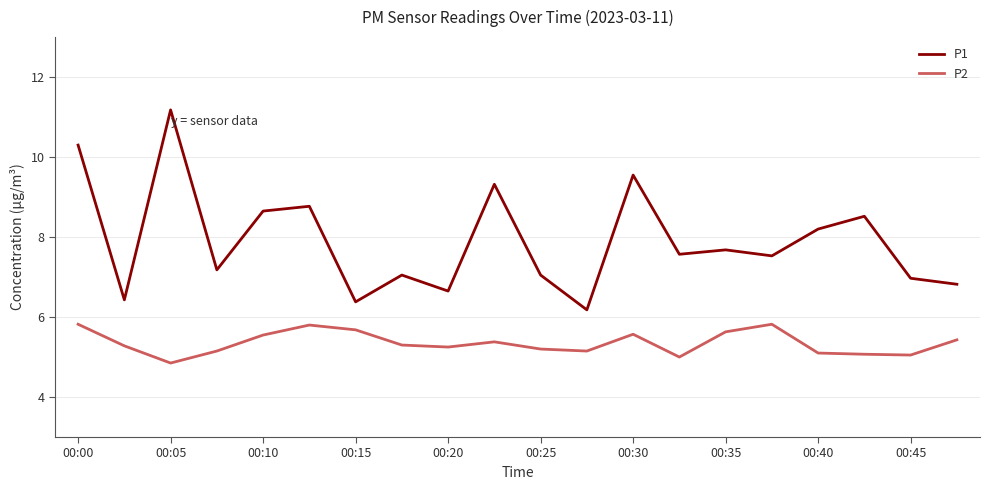

What is the greatest value displayed?

11.2